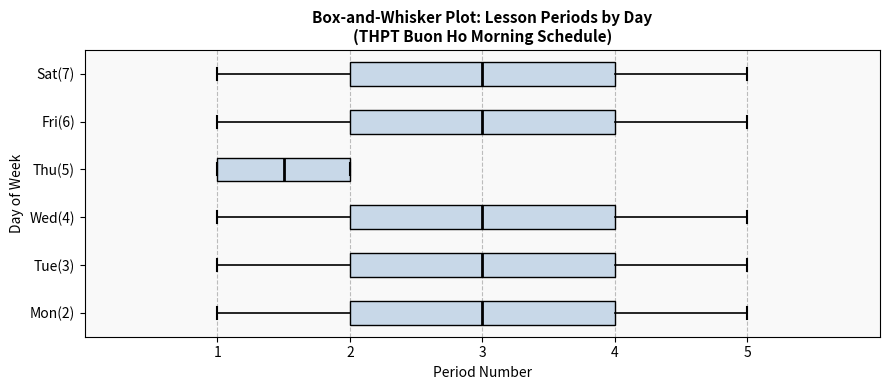

Reading bottom to top, transcribe this box plot: for each box, give where its median line is, the range the box spans, and where its two whiskers end, as read against the x-axis. The values are not printed on the chart, so give them approximately, as read against the axis.

Mon(2): median 3.0, box 2.0 to 4.0, whiskers 1.0 to 5.0
Tue(3): median 3.0, box 2.0 to 4.0, whiskers 1.0 to 5.0
Wed(4): median 3.0, box 2.0 to 4.0, whiskers 1.0 to 5.0
Thu(5): median 1.5, box 1.0 to 2.0, whiskers 1.0 to 2.0
Fri(6): median 3.0, box 2.0 to 4.0, whiskers 1.0 to 5.0
Sat(7): median 3.0, box 2.0 to 4.0, whiskers 1.0 to 5.0